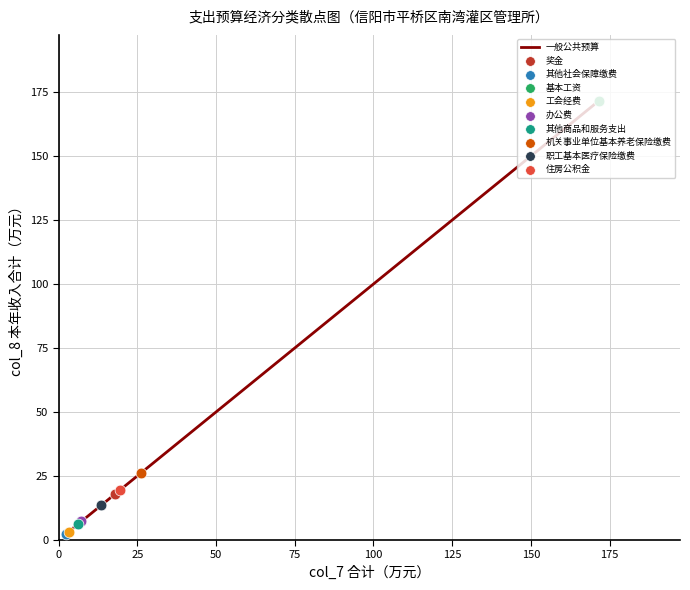

What is the difference between the maximum and minimum values?

169.3